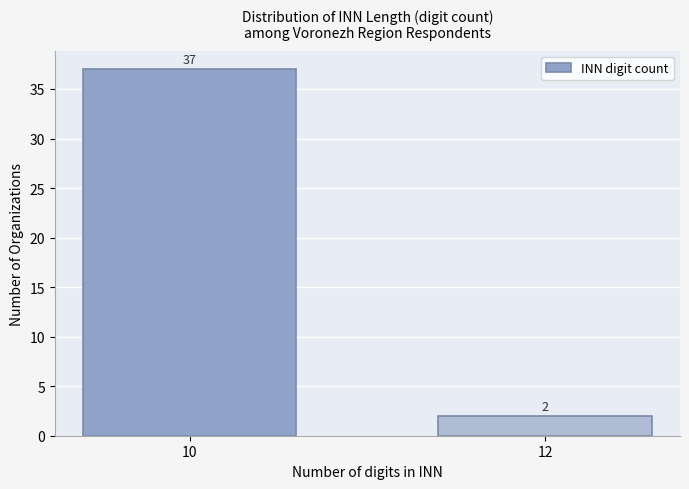

Reading left to right, what are all the values shown in this chart?

10=37	12=2